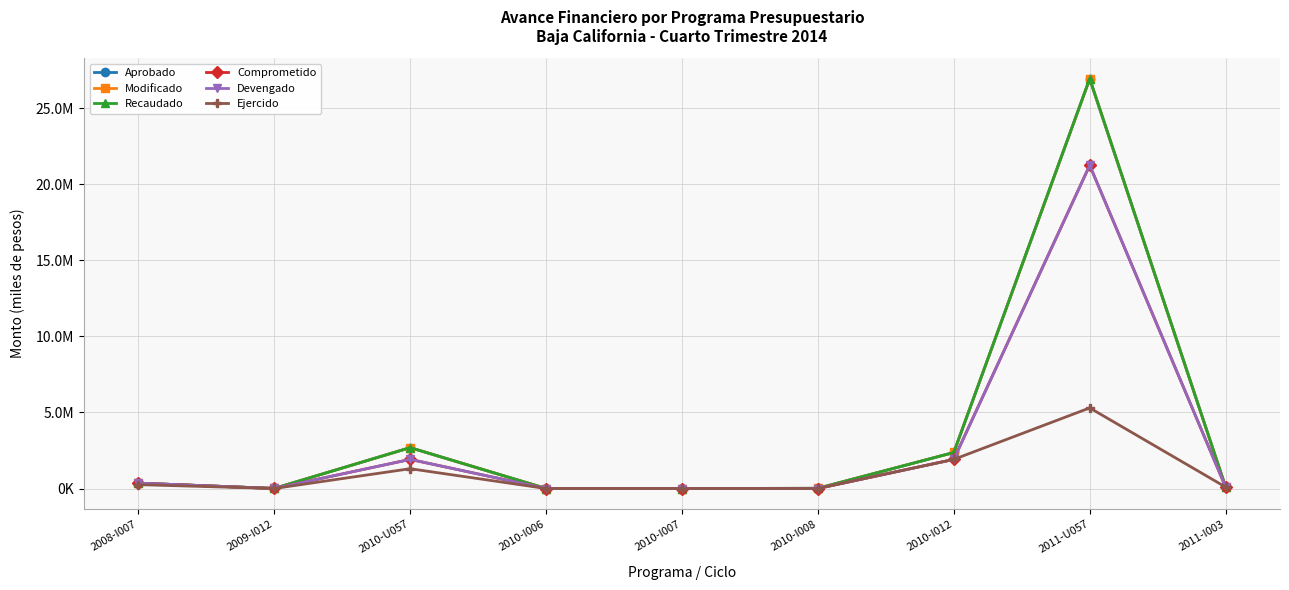

What is the sum of all Recaudado values?

32459439.8